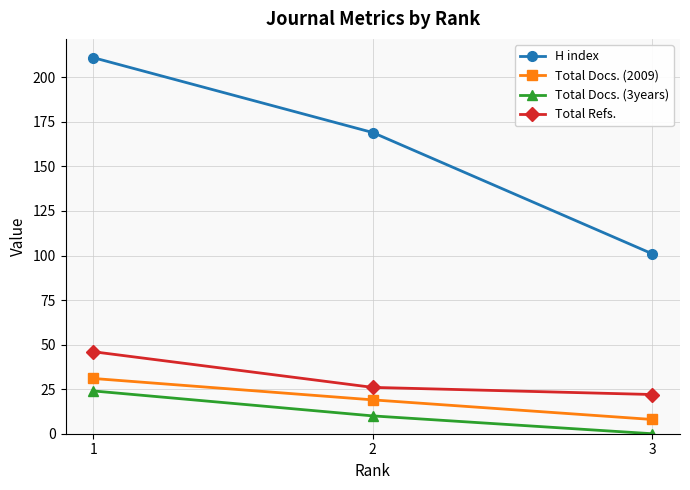

Count the number of categories in the chart.

3